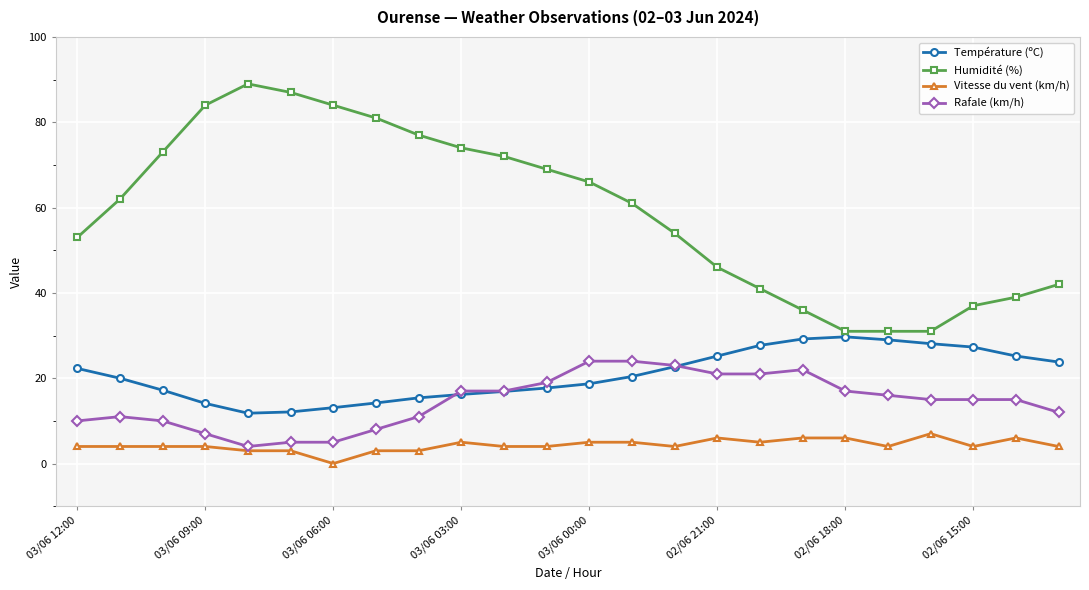

True or false: Humidité (%) and Vitesse du vent (km/h) intersect in this chart.

False